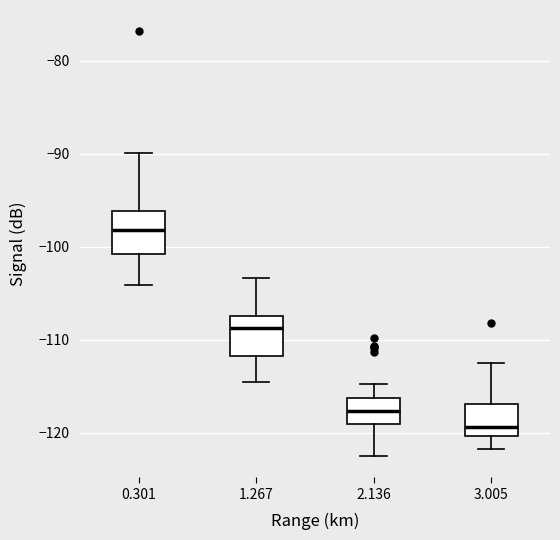

Where does the upper whisker of the box at x = 0.301 end on the y-axis? The values are not printed on the chart, so give them approximately, as read against the axis.

-90